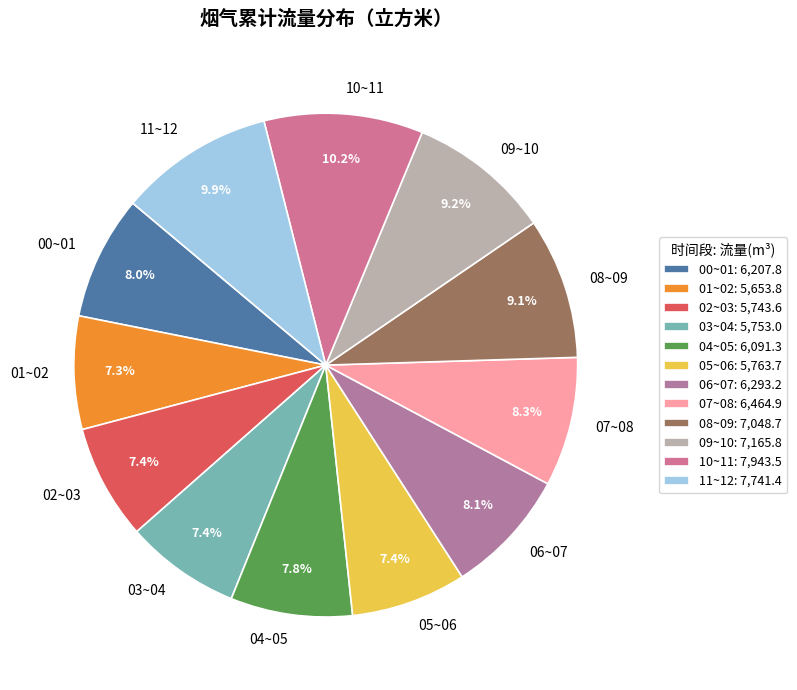

What percentage is the 10~11 slice, to the nearest percent?

10%